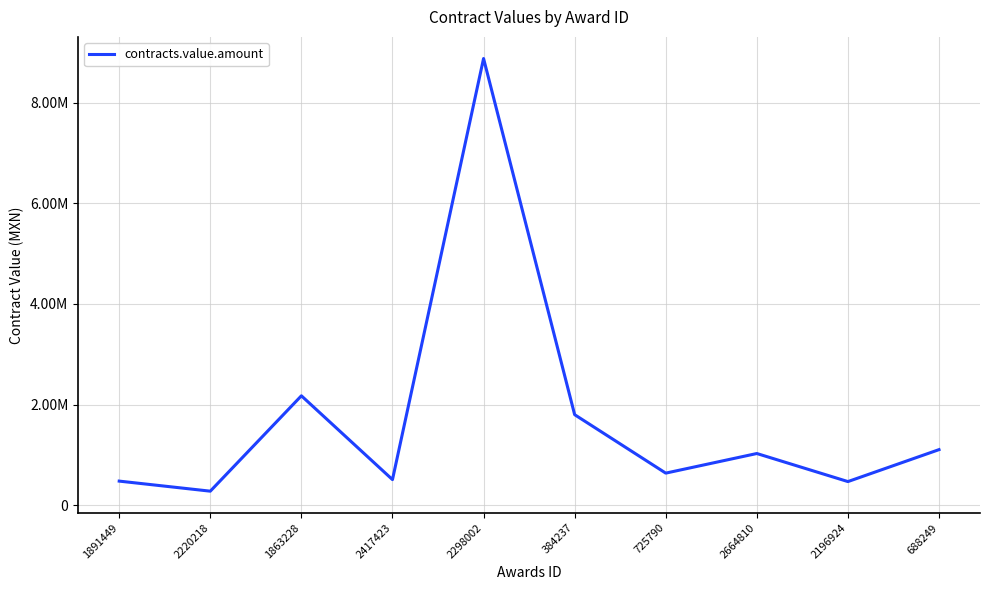

What is the label of the 5th point from the right?

384237